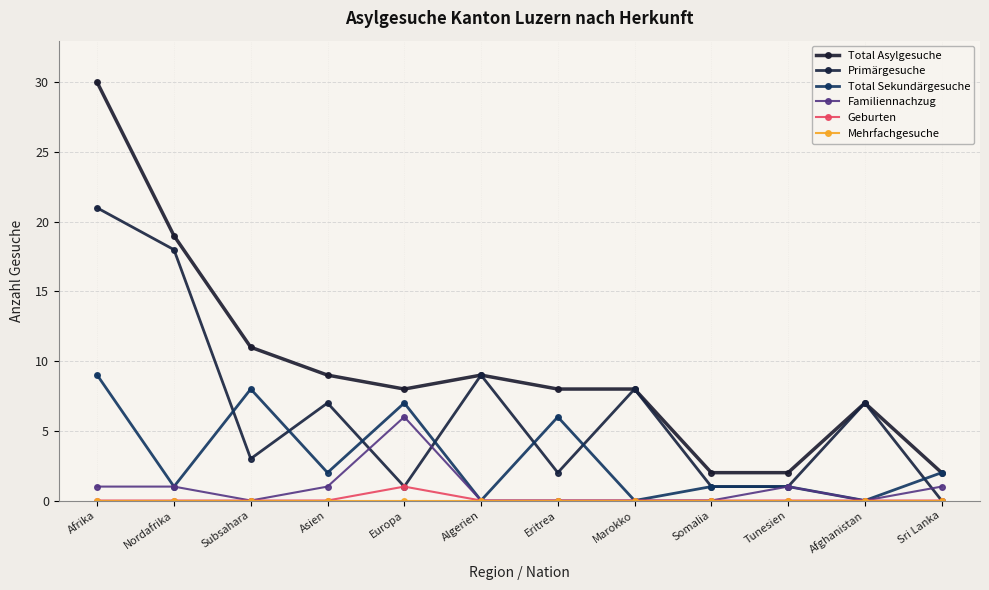

Count the Total Sekundärgesuche values in the range 1 to 7.

7